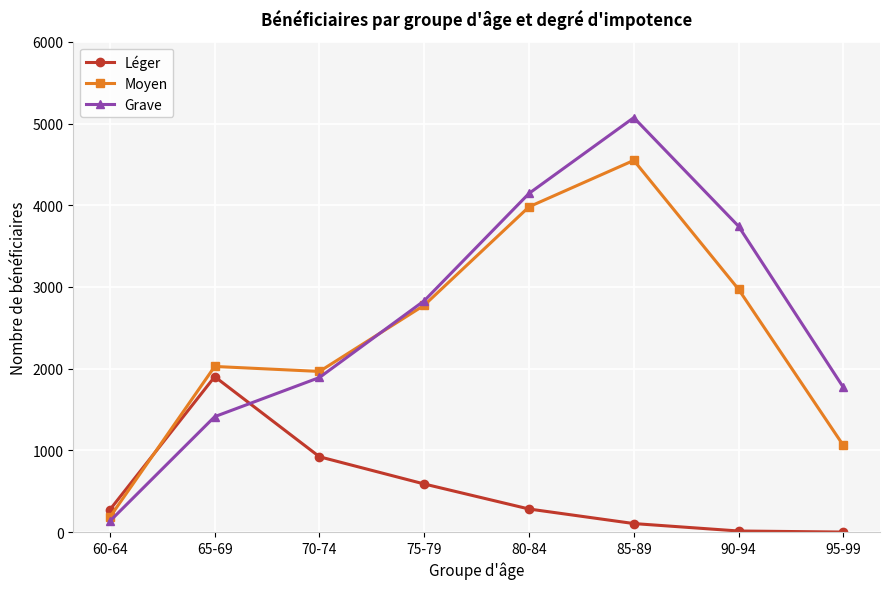

At 75-79, list the series in order from largest to smallest.

Grave, Moyen, Léger